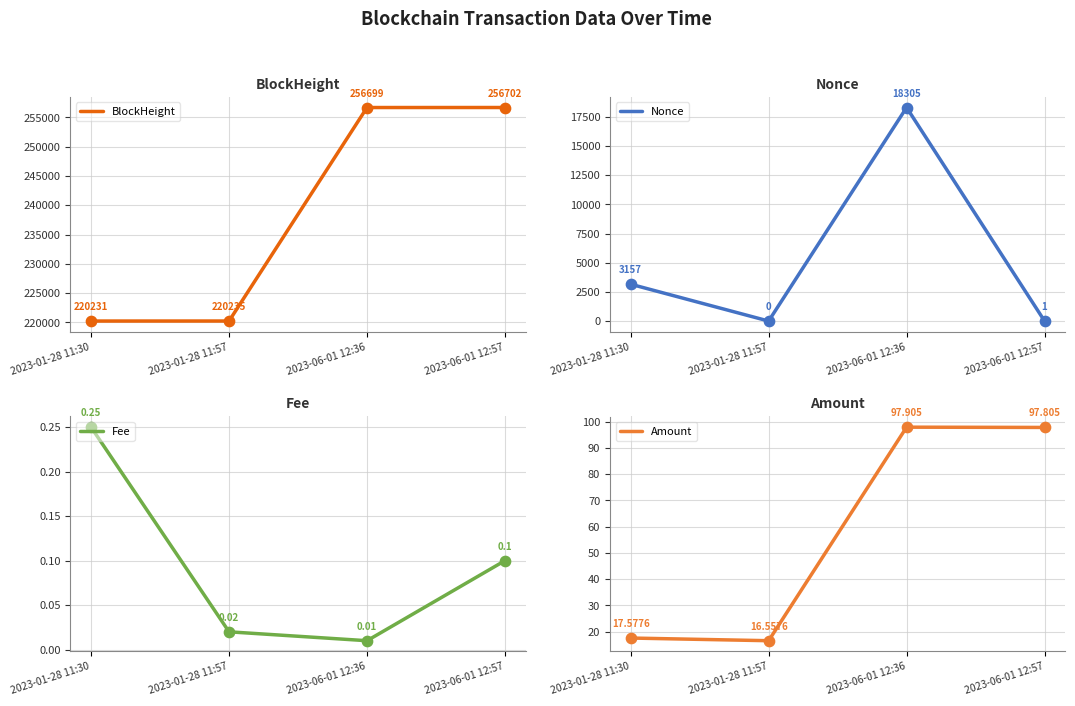

What is the total value across all series at 2023-06-01 12:57?

256800.9